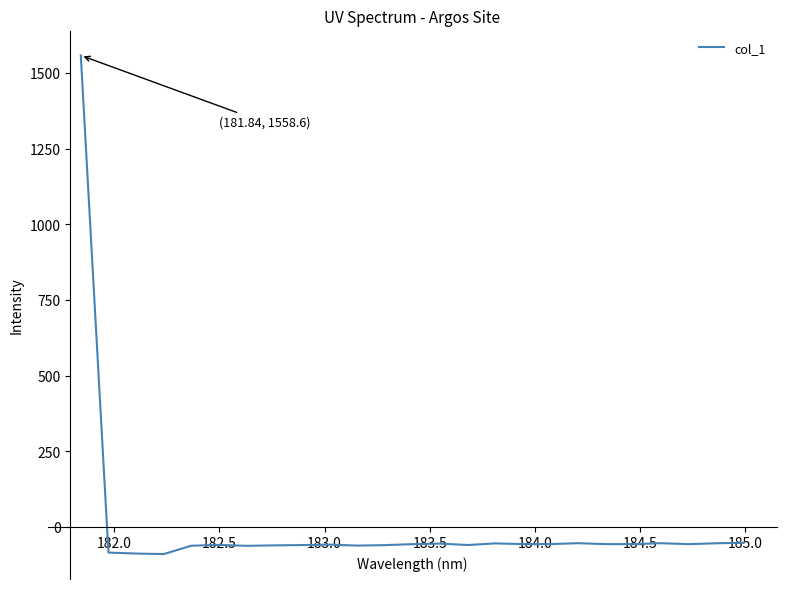

What is the sum of all values?

86.5